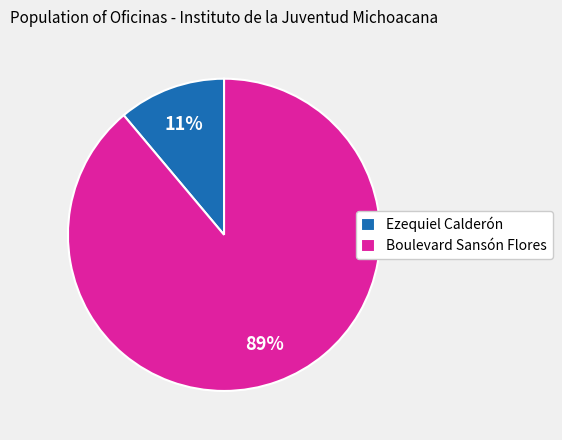

Do Ezequiel Calderón and Boulevard Sansón Flores together represent more than half of the pie?

Yes